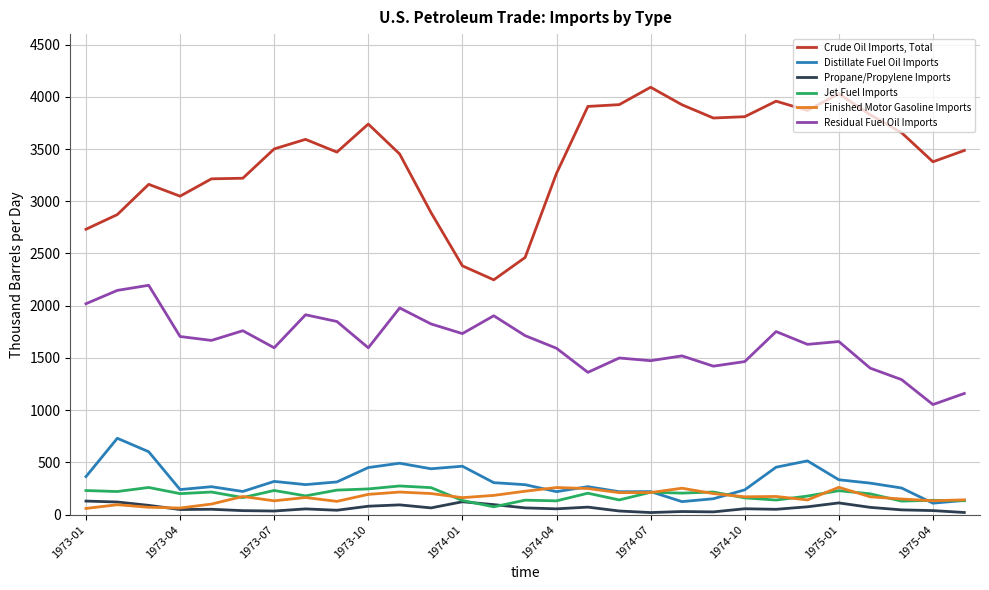

How many distinct data groups are displayed?

6